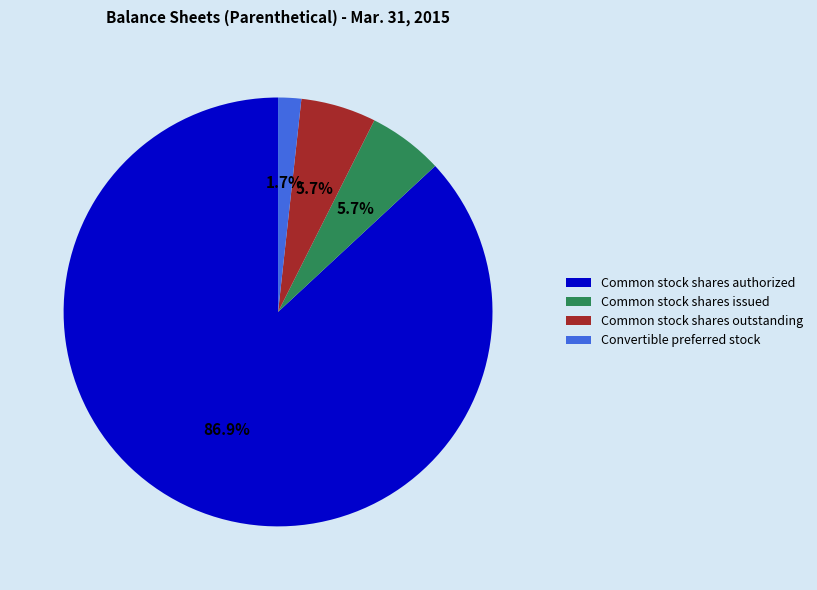

To the nearest percent, what portion does Common stock shares outstanding represent?

6%